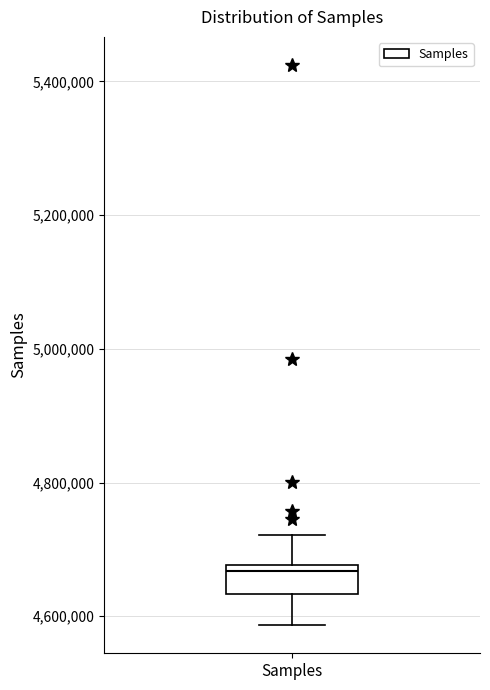

Transcribe this box plot: give where the median line is, the range the box spans, and where the two whiskers end, as read against the y-axis. The values are not printed on the chart, so give them approximately, as read against the axis.

median 4660000, box 4640000 to 4680000, whiskers 4580000 to 4720000